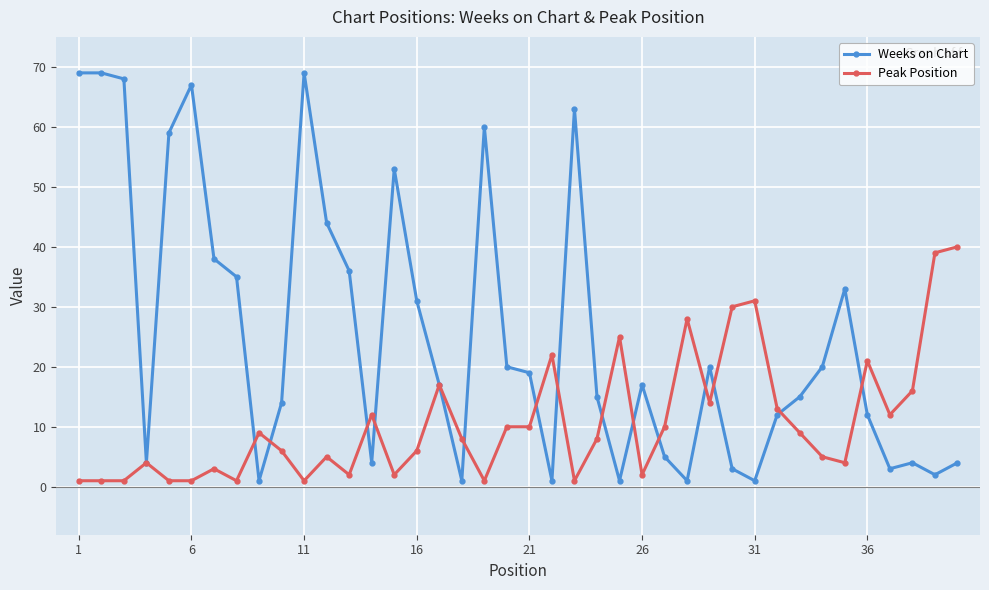

What is the average value of the Weeks on Chart series?

25